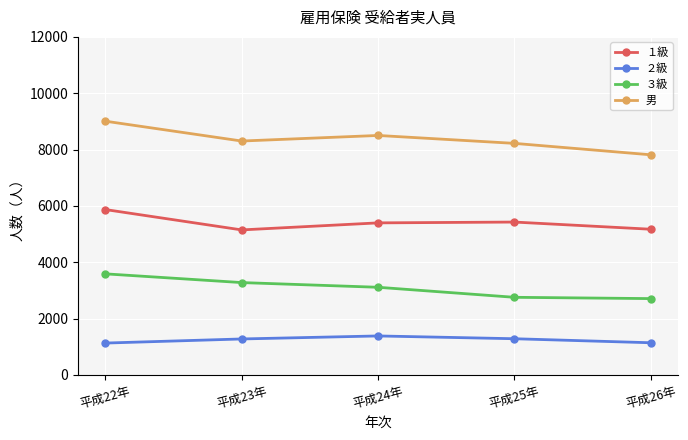

What is the sum of all ２級 values?

6204